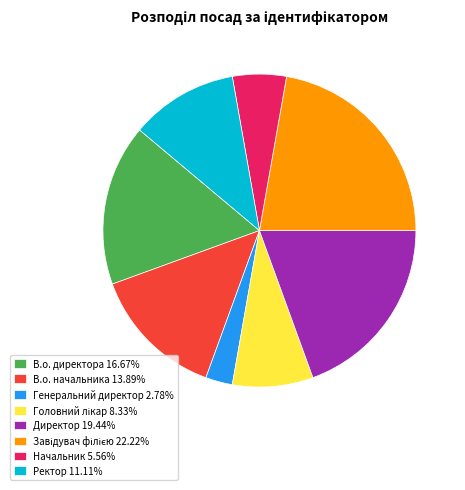

Do Генеральний директор 2.78% and В.о. начальника 13.89% together represent more than half of the pie?

No